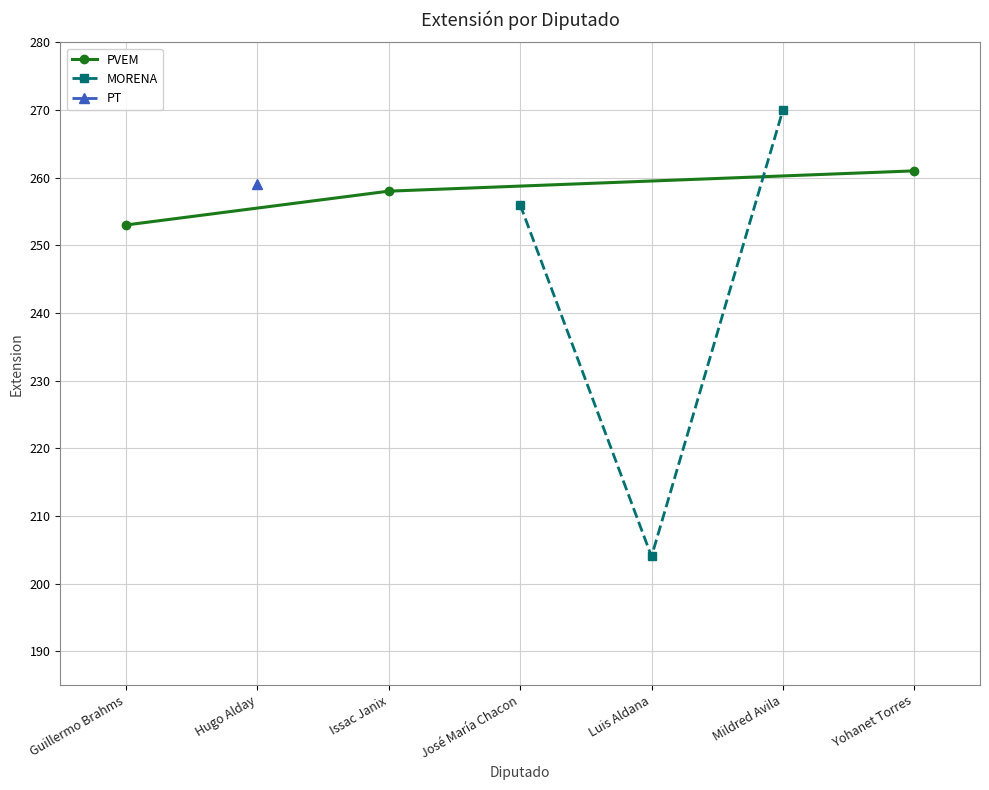

What is the average value of the MORENA series?

243